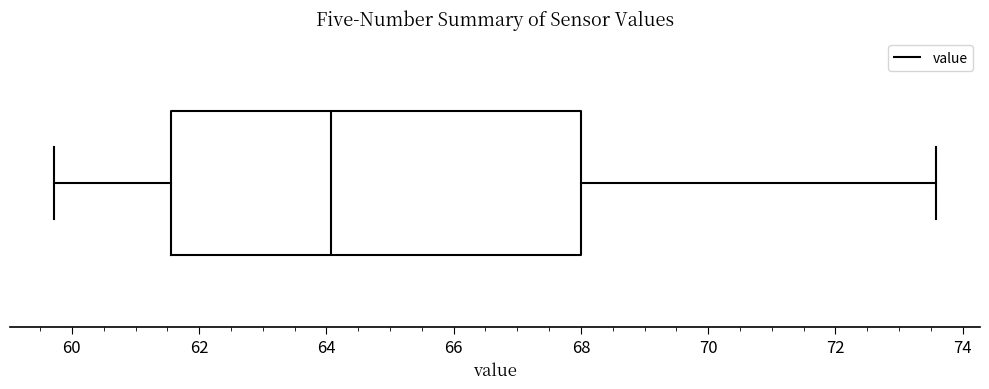

Transcribe this box plot: give where the median line is, the range the box spans, and where the two whiskers end, as read against the x-axis. The values are not printed on the chart, so give them approximately, as read against the axis.

median 64.0, box 61.6 to 68.0, whiskers 59.8 to 73.6